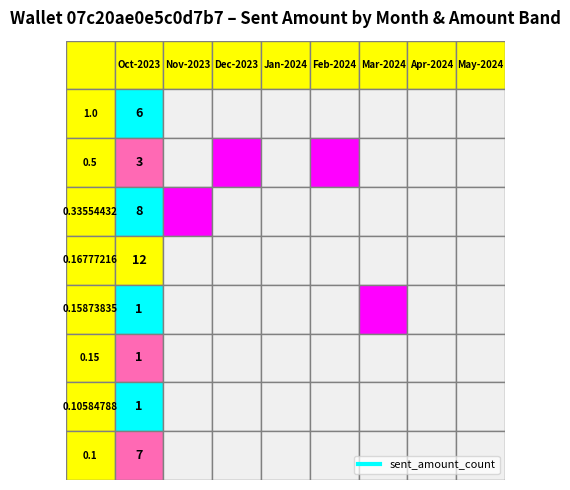

Which series has the largest range (max minus min)?

0.16777216